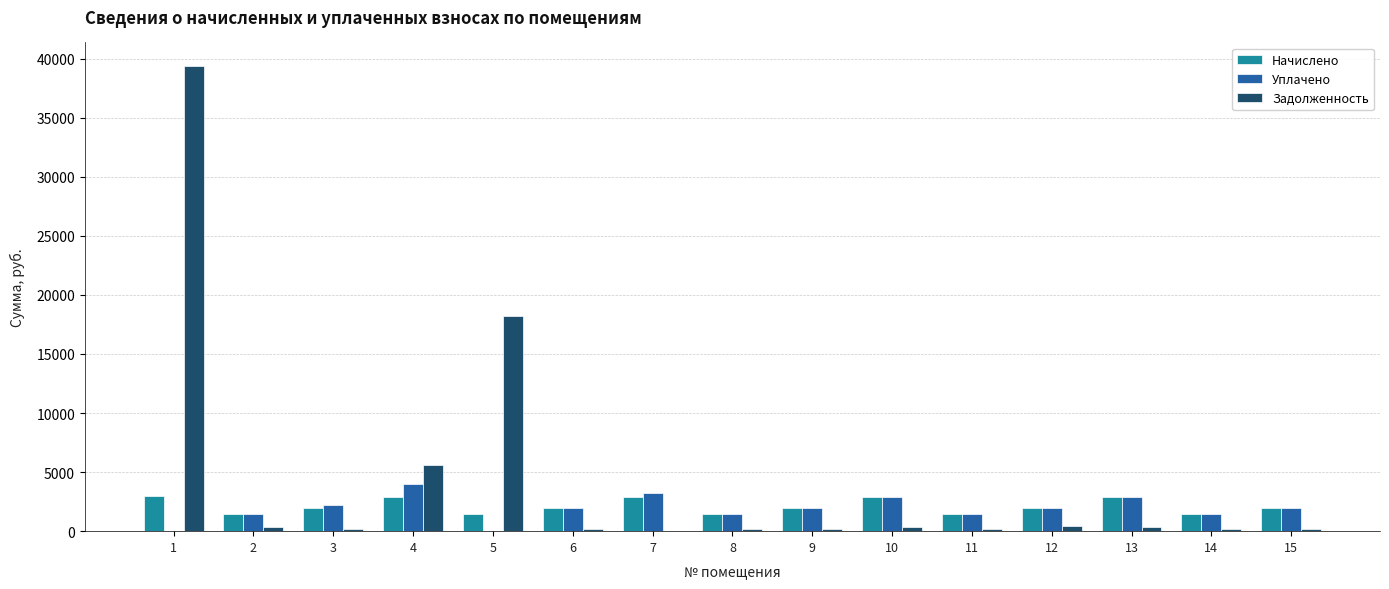

Is it true that Уплачено equals 773.4 at 10?

False